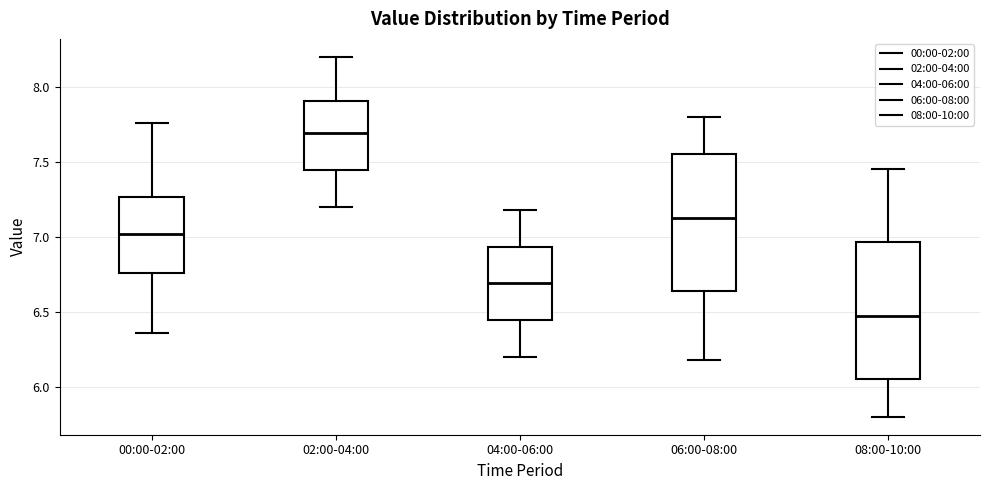

Reading left to right, transcribe this box plot: for each box, give where its median line is, the range the box spans, and where its two whiskers end, as read against the y-axis. The values are not printed on the chart, so give them approximately, as read against the axis.

00:00-02:00: median 7.00, box 6.75 to 7.25, whiskers 6.35 to 7.75
02:00-04:00: median 7.70, box 7.45 to 7.90, whiskers 7.20 to 8.20
04:00-06:00: median 6.70, box 6.45 to 6.95, whiskers 6.20 to 7.20
06:00-08:00: median 7.15, box 6.65 to 7.55, whiskers 6.20 to 7.80
08:00-10:00: median 6.50, box 6.05 to 6.95, whiskers 5.80 to 7.45